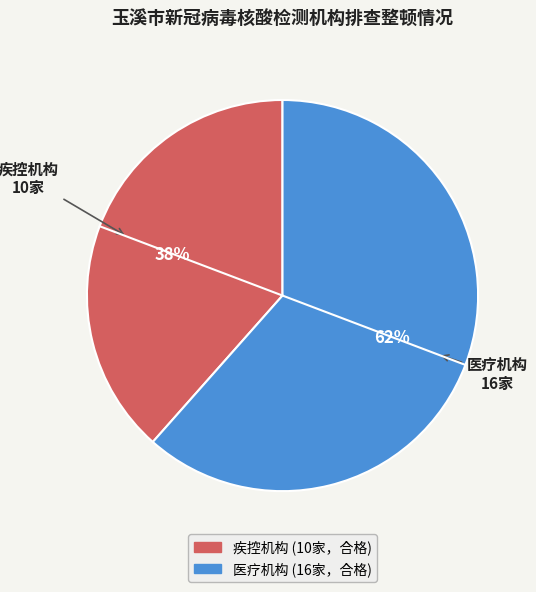

Is there a majority slice in this chart?

Yes